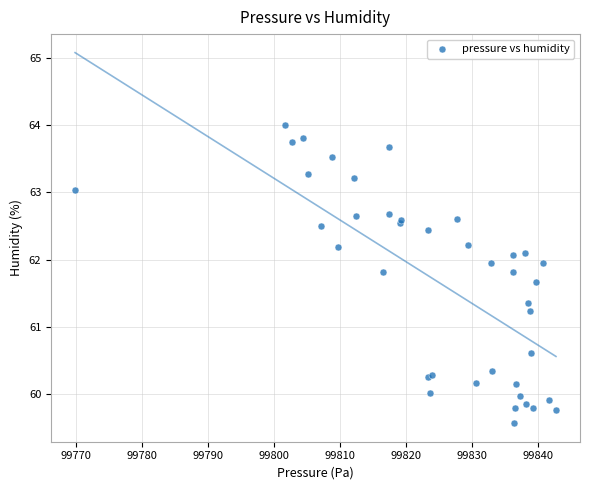

What Y value in the scatter plot is closest to 61?

61.2